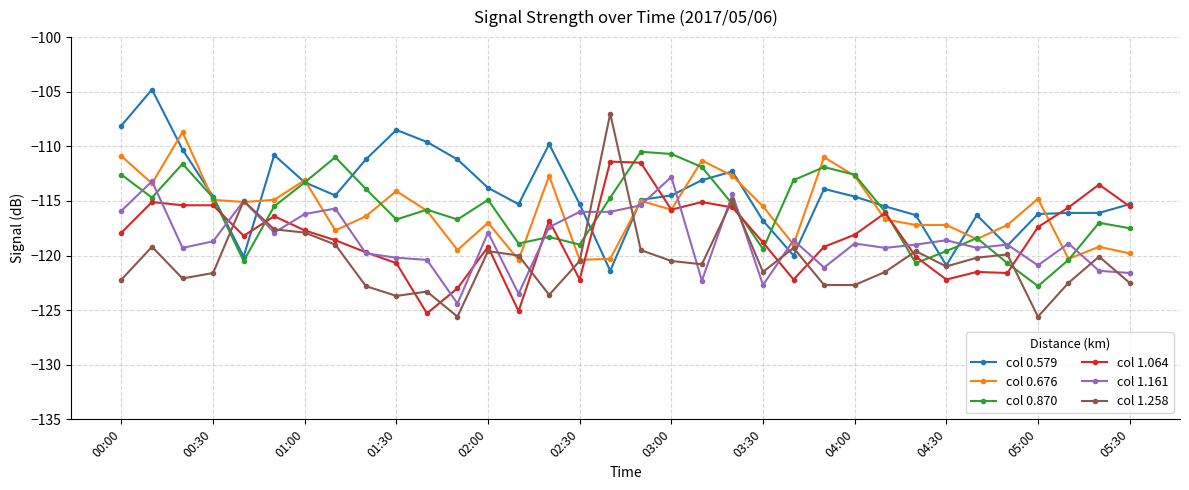

True or false: col 0.579 has more than 0 points higher than both neighbors.

True